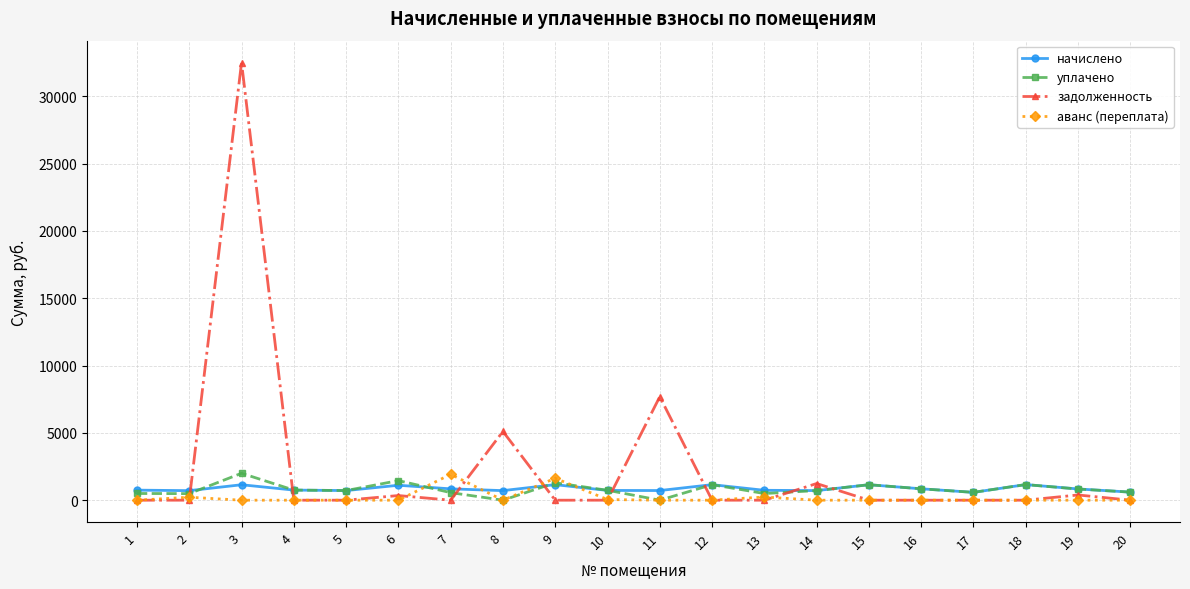

Which series has the largest range (max minus min)?

задолженность